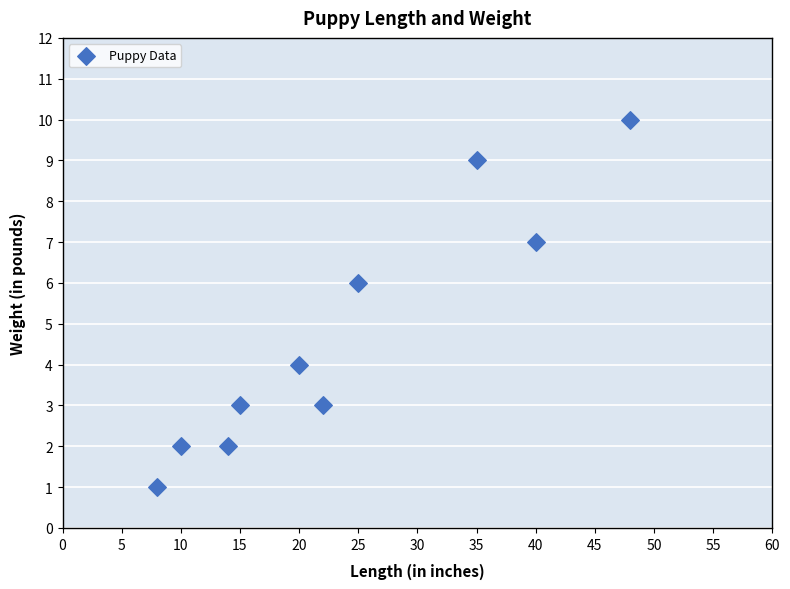

What is the range of X values (max minus min)?

40